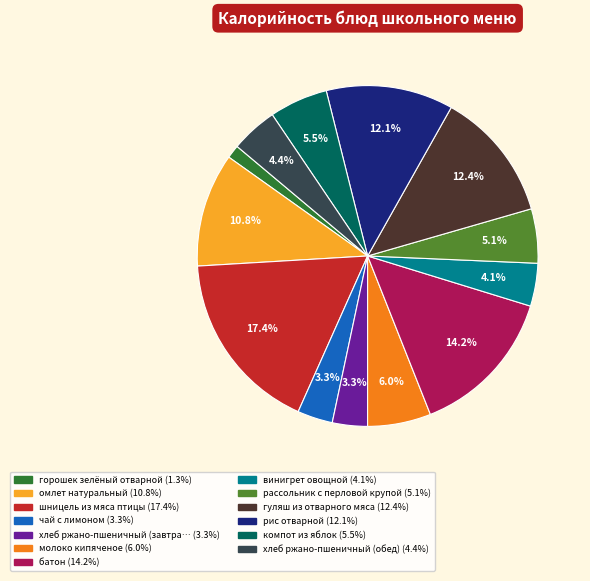

Does any single category account for the majority?

No